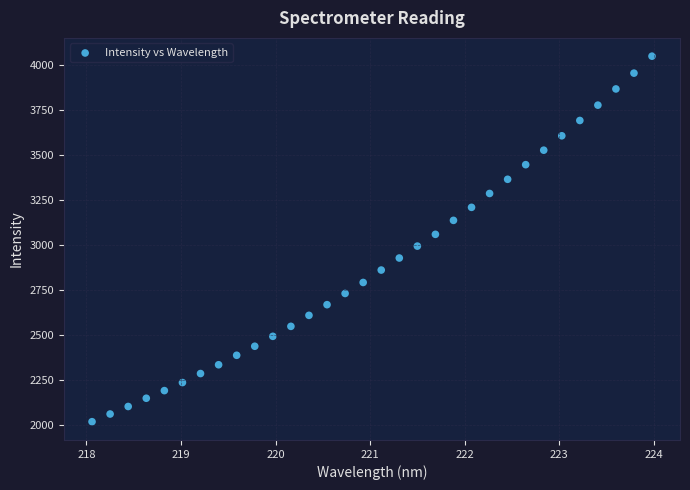

What is the range of X values (max minus min)?

5.9